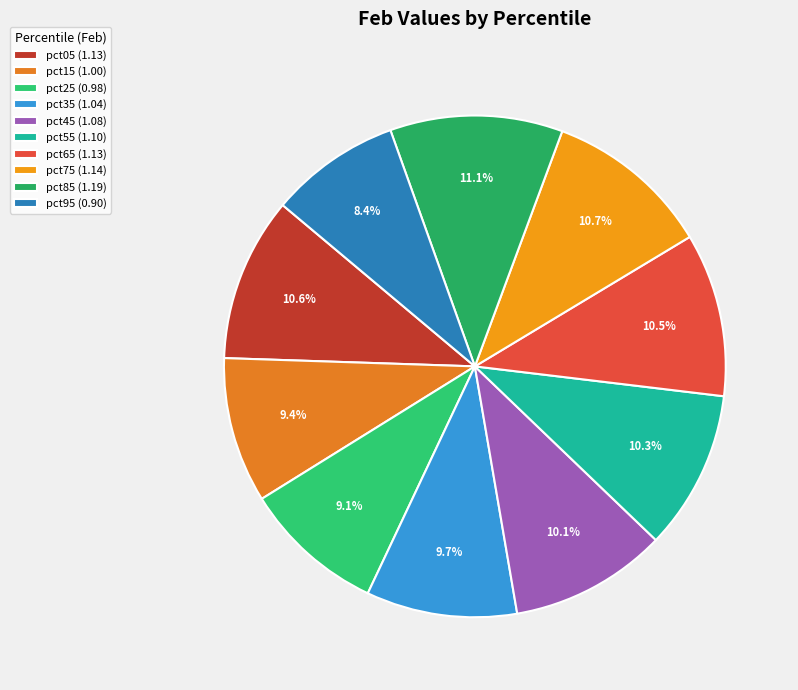

Count the number of slices in the pie.

10